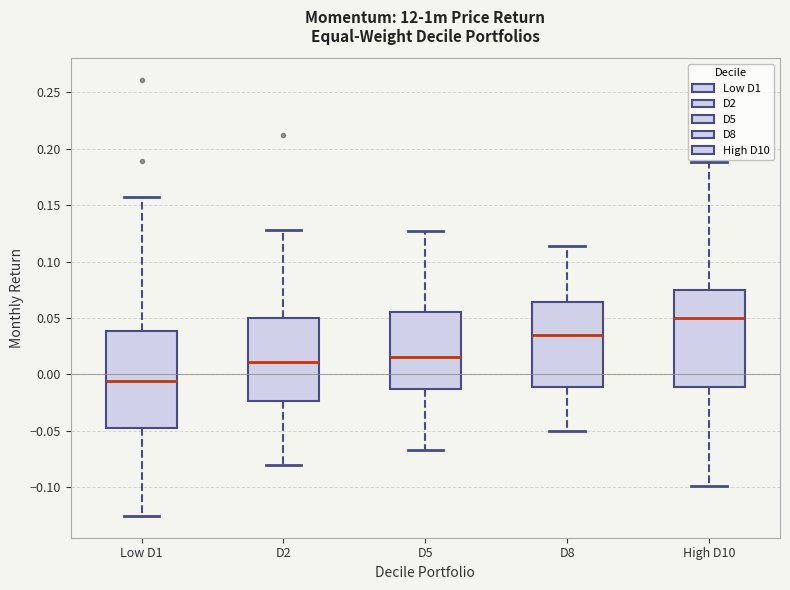

Reading left to right, transcribe this box plot: for each box, give where its median line is, the range the box spans, and where its two whiskers end, as read against the y-axis. The values are not printed on the chart, so give them approximately, as read against the axis.

Low D1: median -0.005, box -0.045 to 0.040, whiskers -0.125 to 0.155
D2: median 0.010, box -0.025 to 0.050, whiskers -0.080 to 0.130
D5: median 0.015, box -0.015 to 0.055, whiskers -0.065 to 0.125
D8: median 0.035, box -0.010 to 0.065, whiskers -0.050 to 0.115
High D10: median 0.050, box -0.010 to 0.075, whiskers -0.100 to 0.190